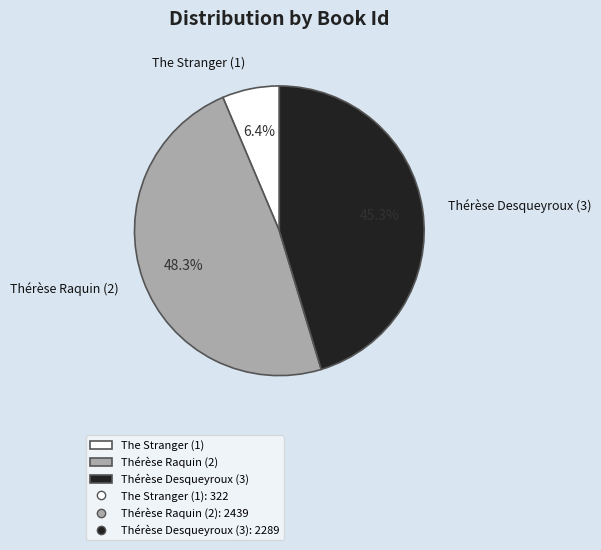

How many slices are in this pie chart?

3